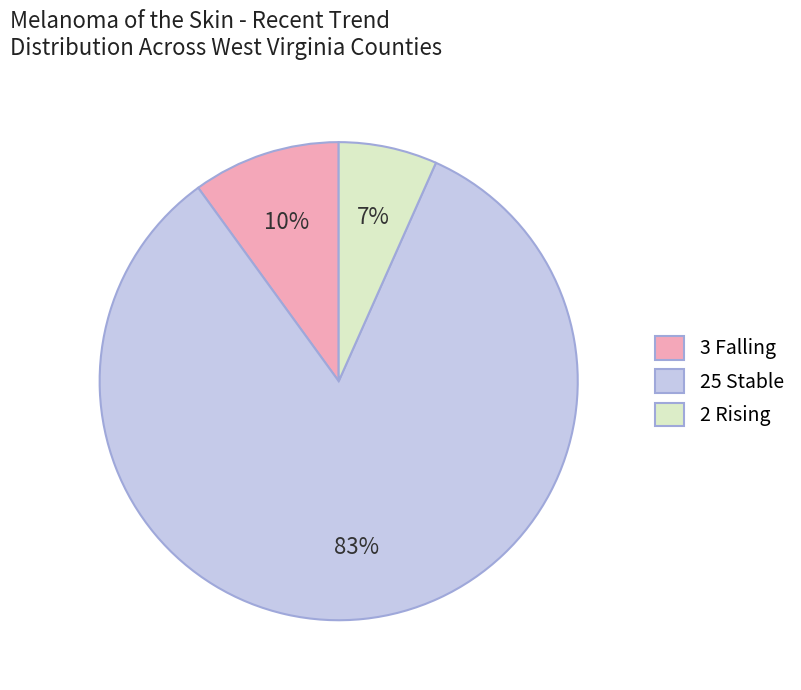

Combined, do 25 Stable and 2 Rising account for over 50%?

Yes